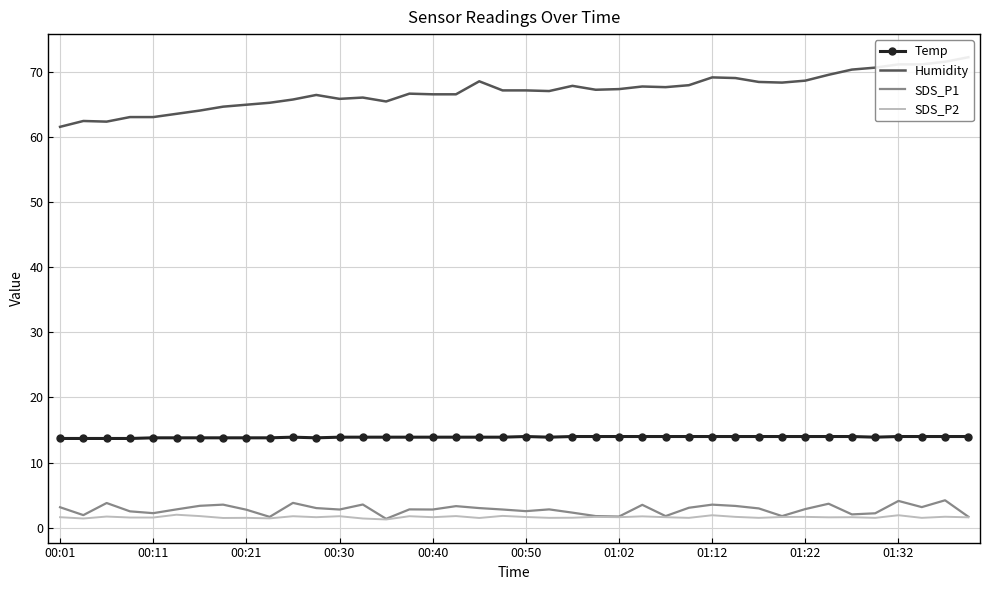

True or false: SDS_P2 and Temp intersect in this chart.

False